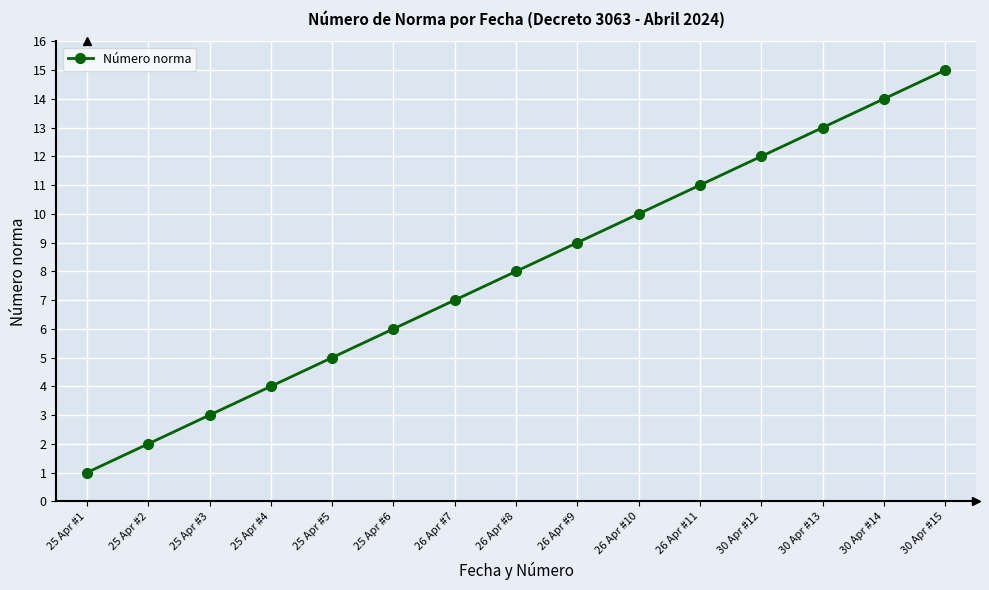

What is the smallest value displayed?

1